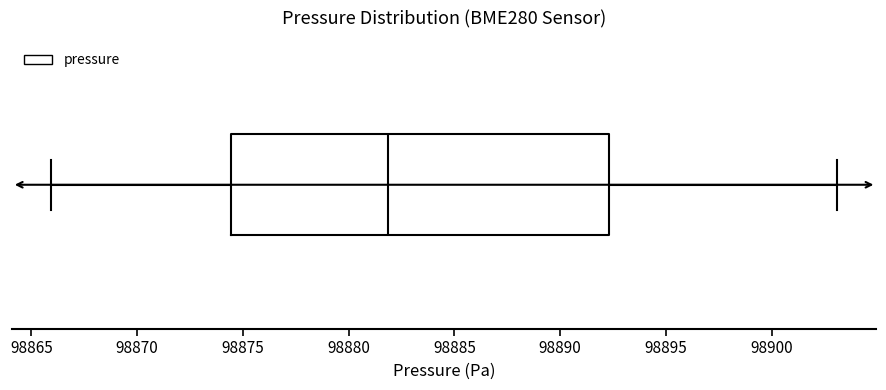

Transcribe this box plot: give where the median line is, the range the box spans, and where the two whiskers end, as read against the x-axis. The values are not printed on the chart, so give them approximately, as read against the axis.

median 98882.0, box 98874.5 to 98892.5, whiskers 98866.0 to 98903.0